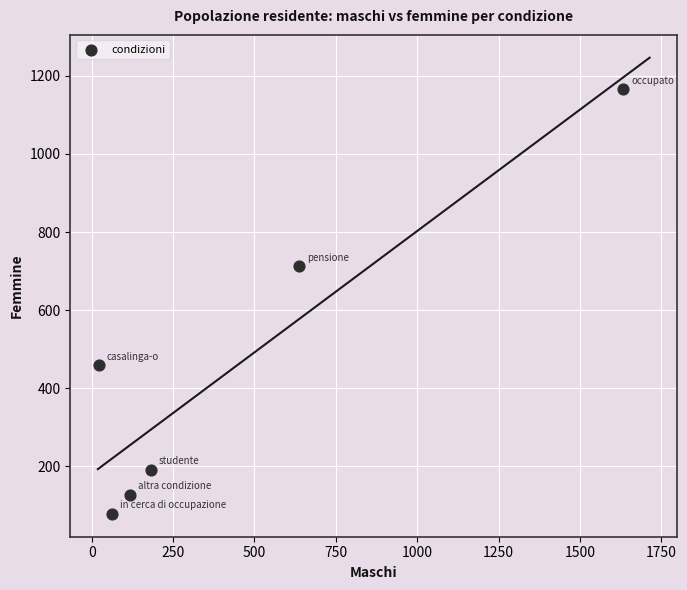

What is the average Y value?

455.8